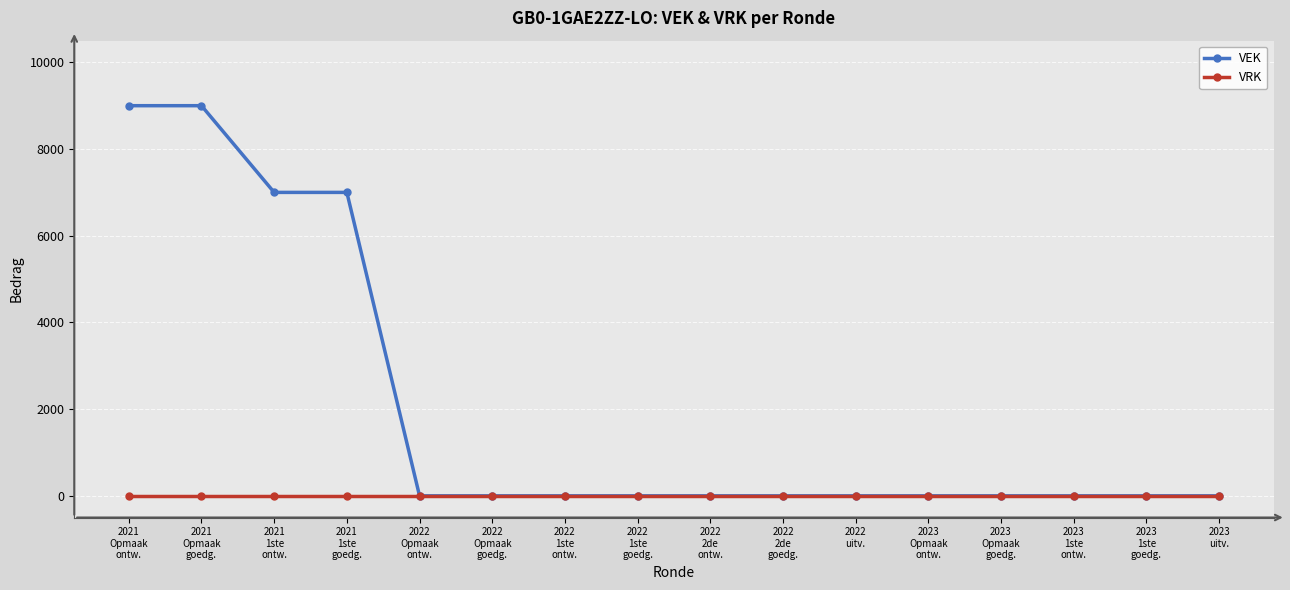

Which series has the largest range (max minus min)?

VEK